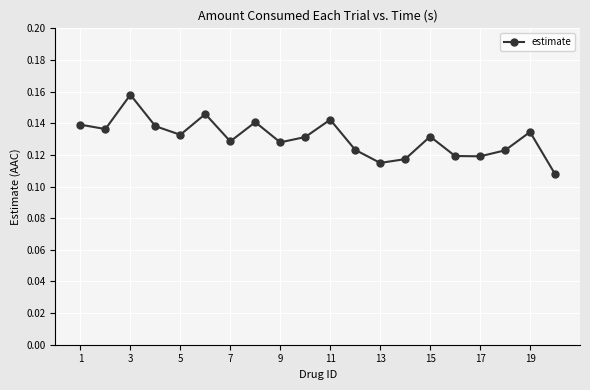

True or false: there are more than 0 points higher than both neighbors.

True